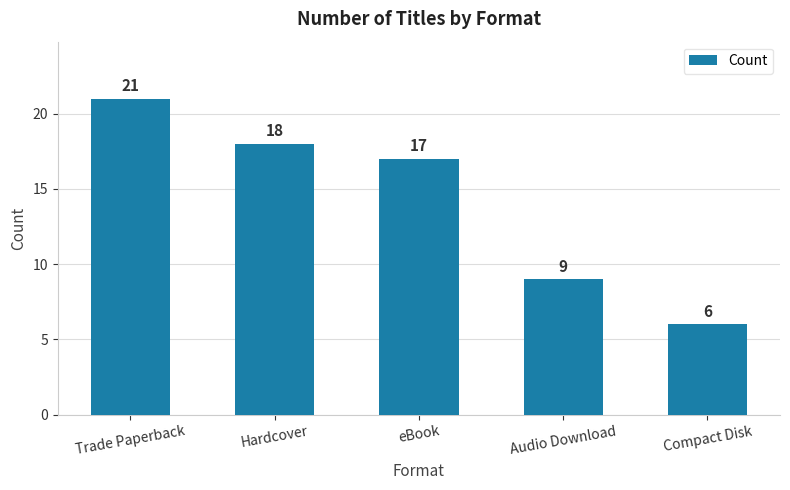

What is the label of the 3rd bar from the right?

eBook